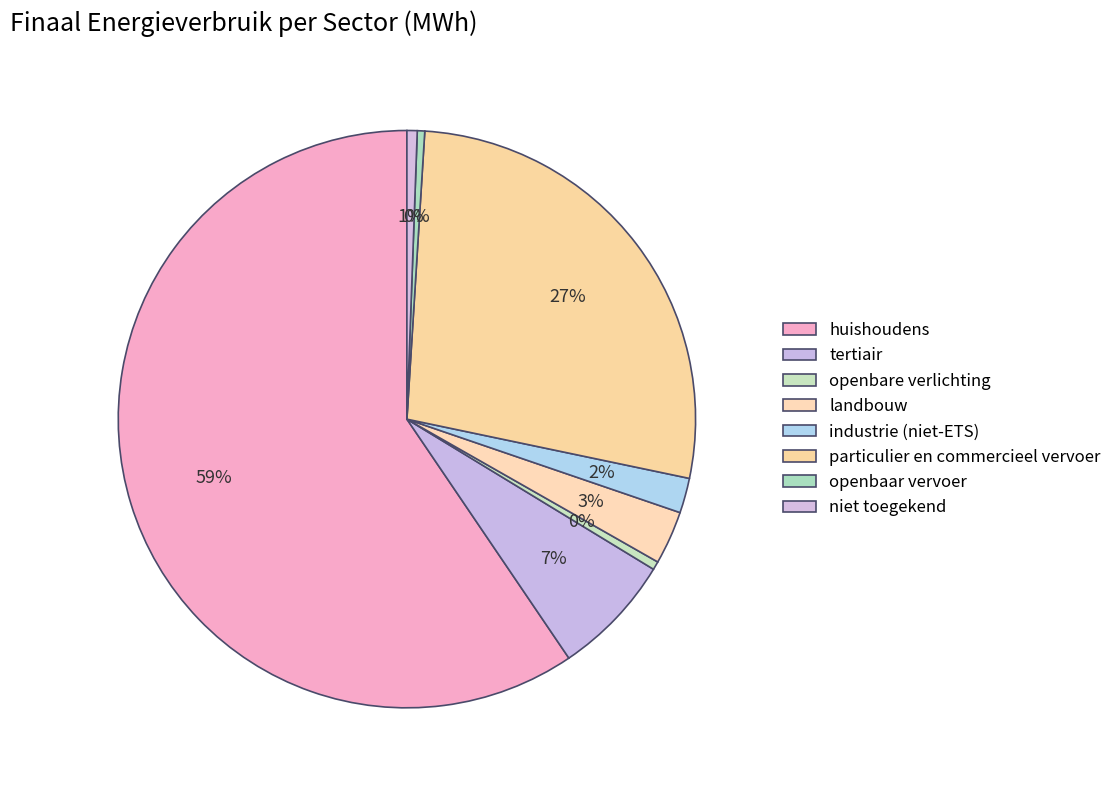

Is there any slice that represents more than half of the pie?

Yes